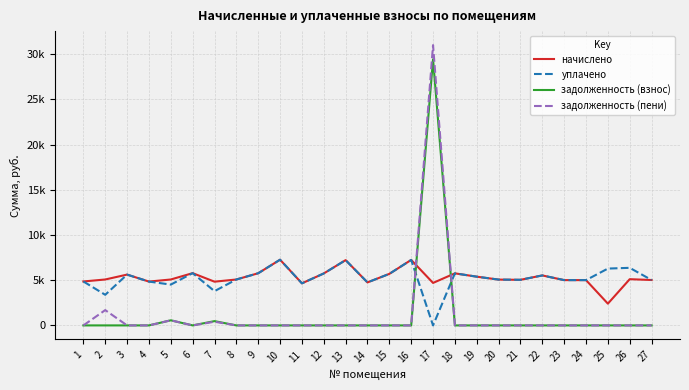

What are all the series names shown in the legend?

начислено, уплачено, задолженность (взнос), задолженность (пени)